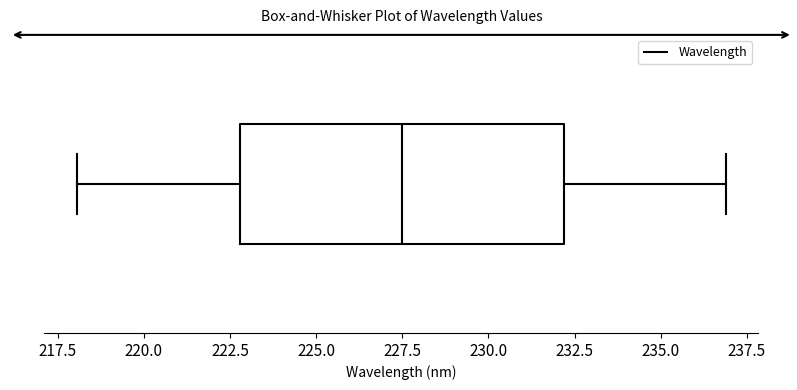

Transcribe this box plot: give where the median line is, the range the box spans, and where the two whiskers end, as read against the x-axis. The values are not printed on the chart, so give them approximately, as read against the axis.

median 227.5, box 223.0 to 232.0, whiskers 218.0 to 237.0